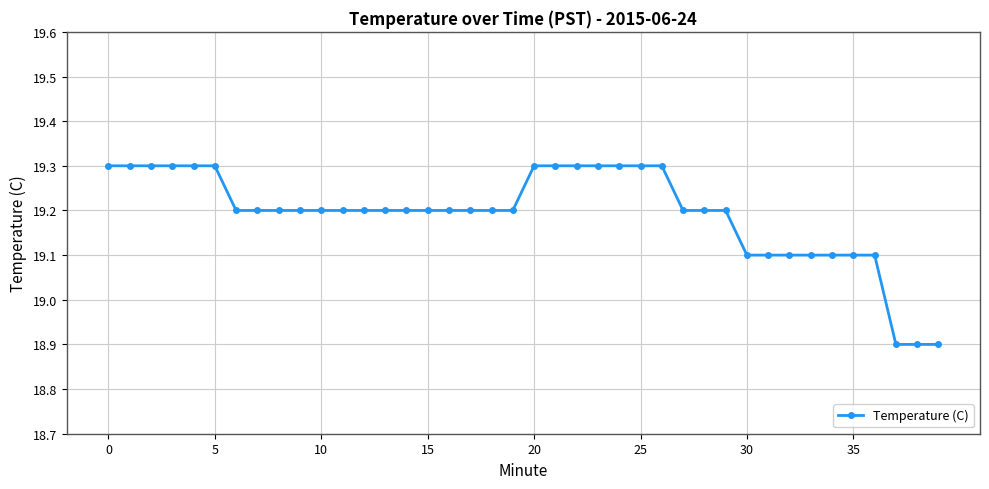

How many data points are above 19?

37